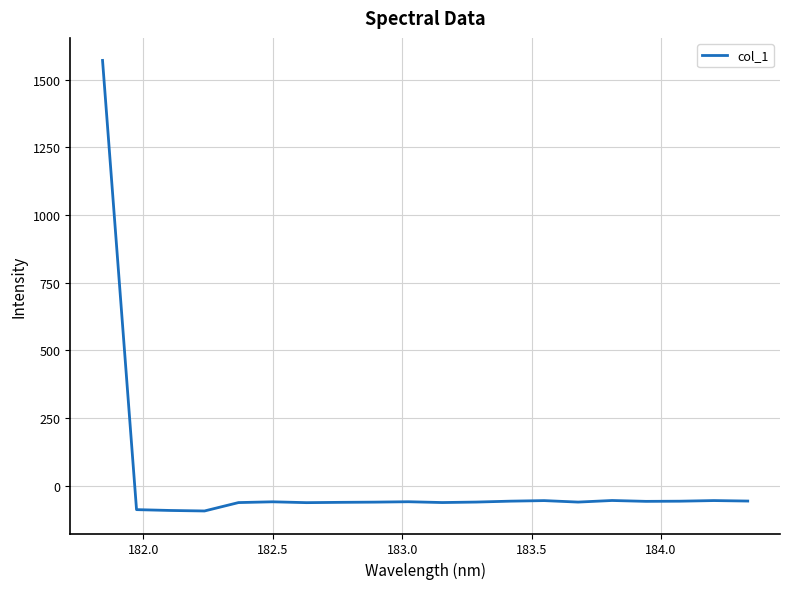

What is the minimum value shown in the chart?

-92.9